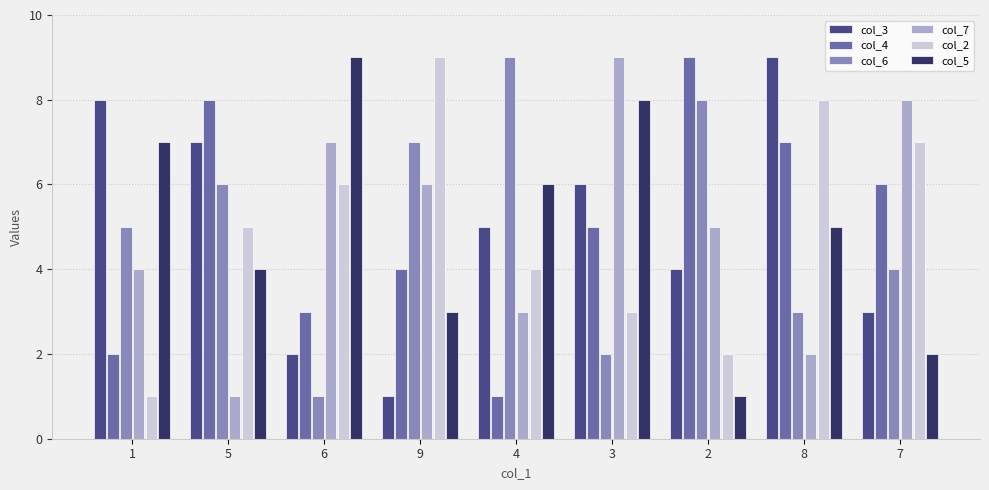

The value of col_2 at 7 is 7. True or false?

True